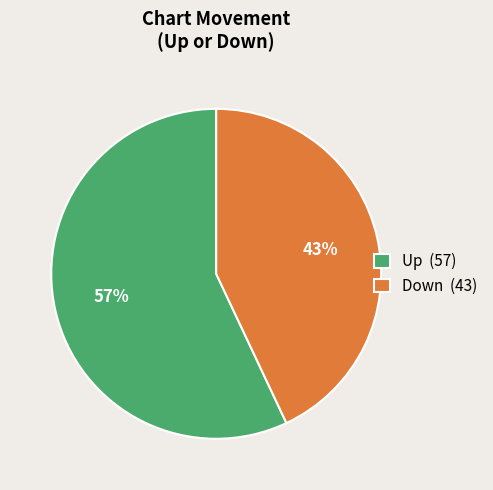

Approximately how many times larger is the value at Up (57) compared to Down (43)?

1.3